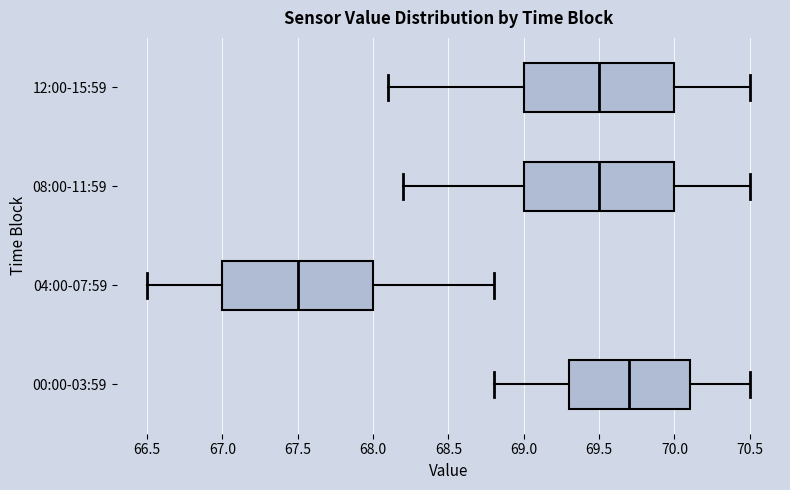

Where is the right edge of the box for 12:00-15:59 on the x-axis? The values are not printed on the chart, so give them approximately, as read against the axis.

70.0